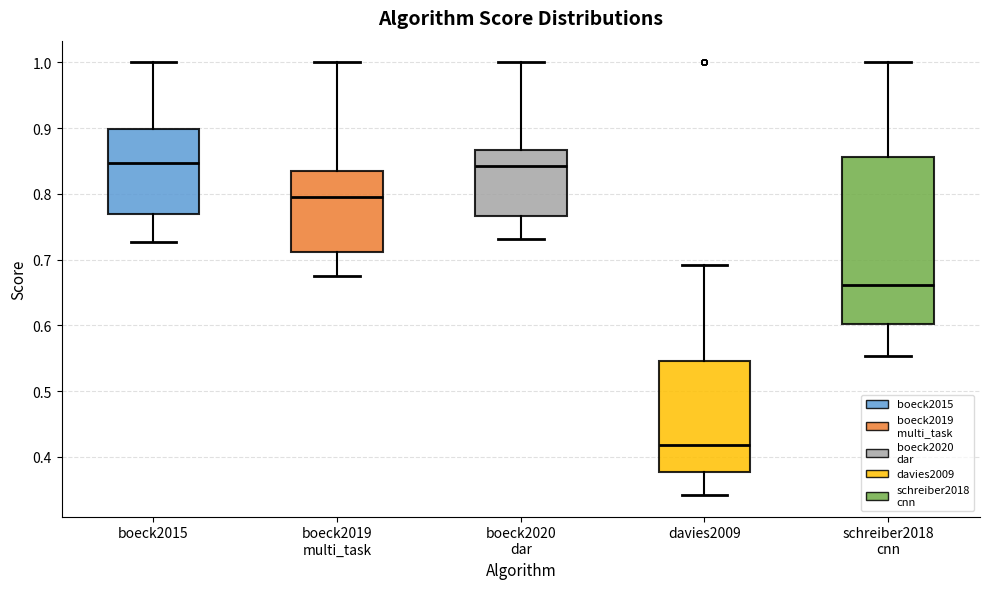

Where does the lower whisker of the box for schreiber2018 cnn end on the y-axis? The values are not printed on the chart, so give them approximately, as read against the axis.

0.55